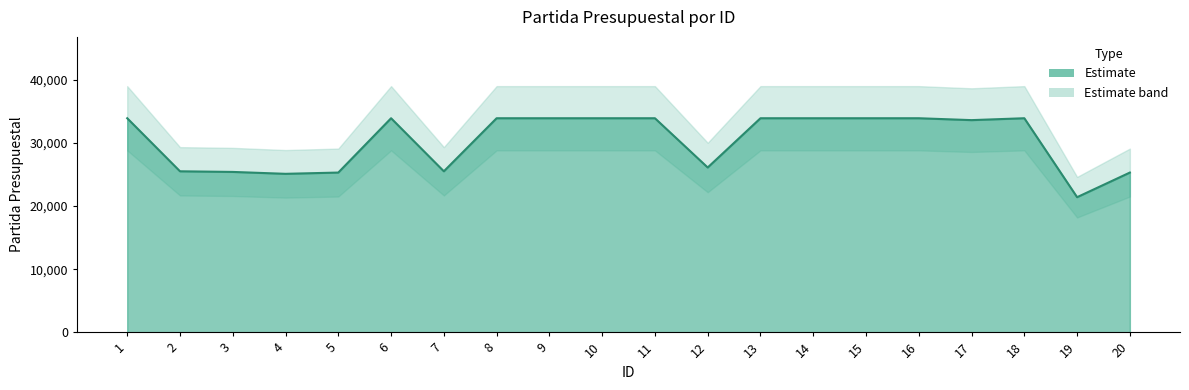

How many interior local peaks (higher than both neighbors) does the data have?

2